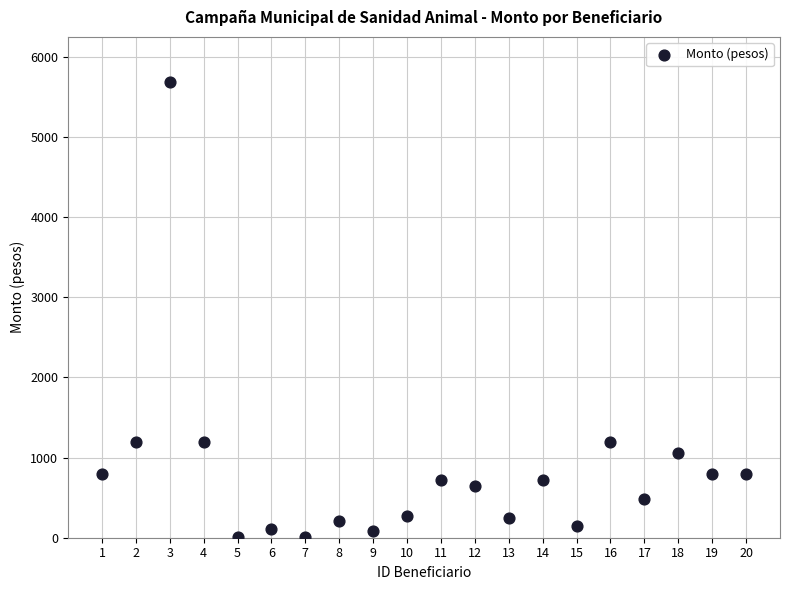

What is the range of X values (max minus min)?

19